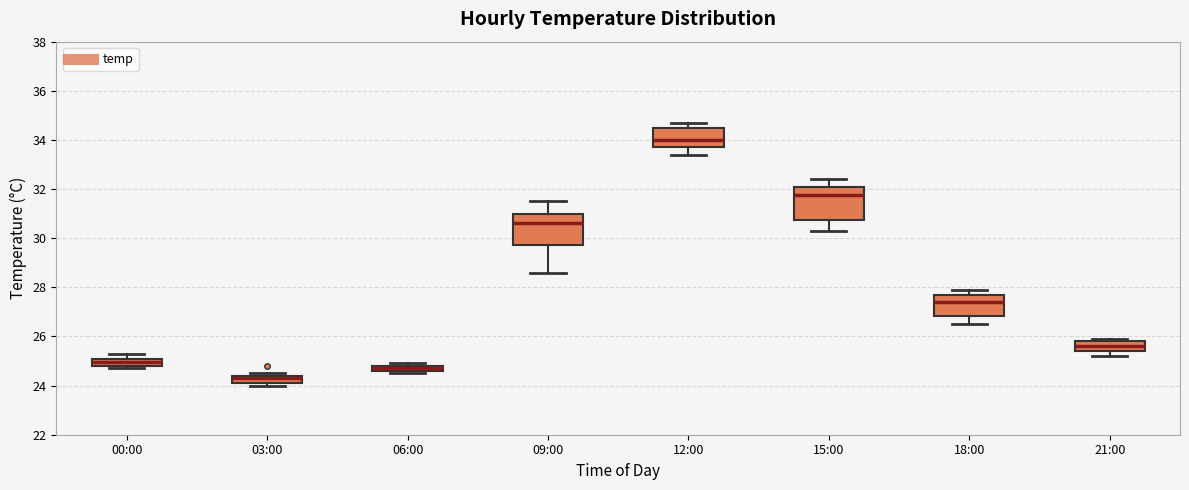

Where is the lower edge of the box for 03:00 on the y-axis? The values are not printed on the chart, so give them approximately, as read against the axis.

24.2